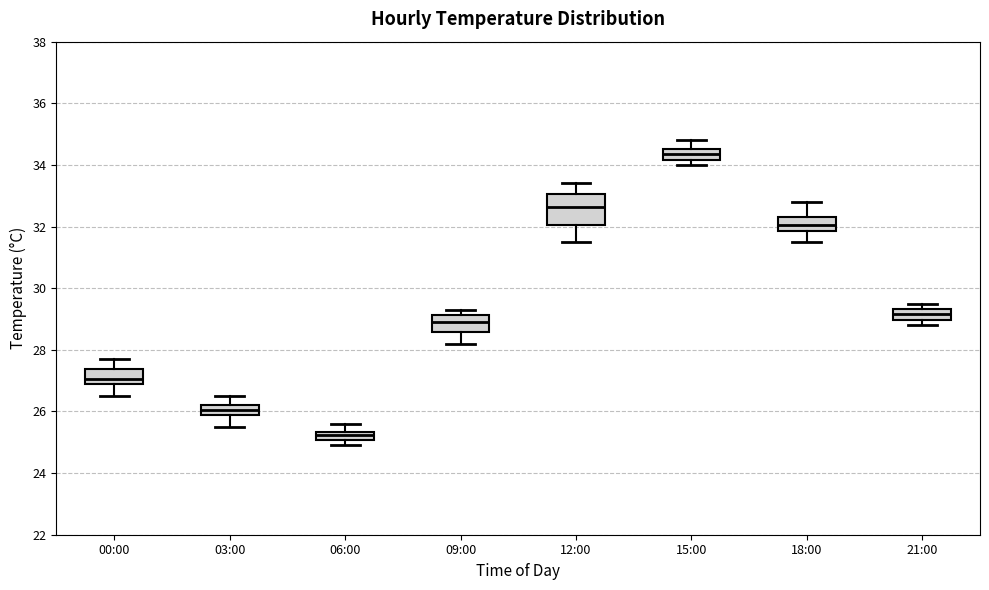

Comparing the boxes themselves (not the whiskers), which one is the tallest?

12:00